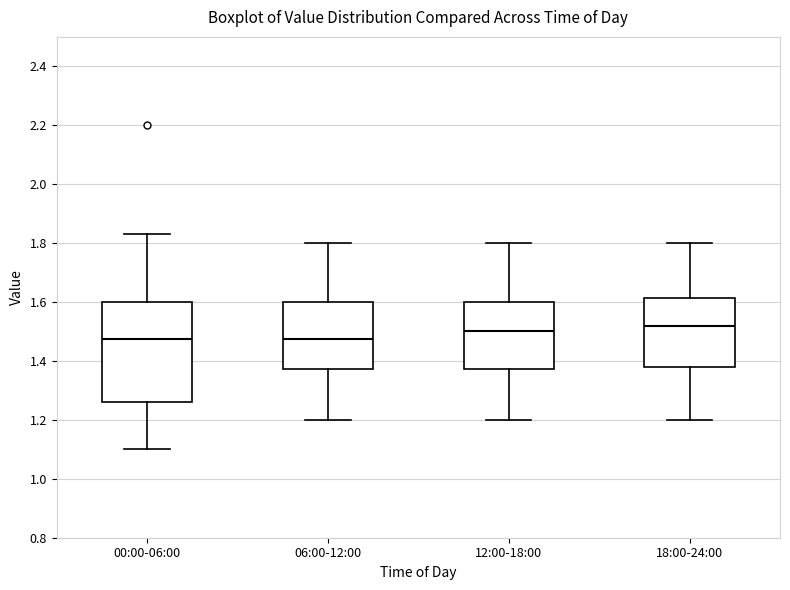

Reading left to right, transcribe this box plot: for each box, give where its median line is, the range the box spans, and where its two whiskers end, as read against the y-axis. The values are not printed on the chart, so give them approximately, as read against the axis.

00:00-06:00: median 1.48, box 1.26 to 1.60, whiskers 1.10 to 1.84
06:00-12:00: median 1.48, box 1.38 to 1.60, whiskers 1.20 to 1.80
12:00-18:00: median 1.50, box 1.38 to 1.60, whiskers 1.20 to 1.80
18:00-24:00: median 1.52, box 1.38 to 1.62, whiskers 1.20 to 1.80